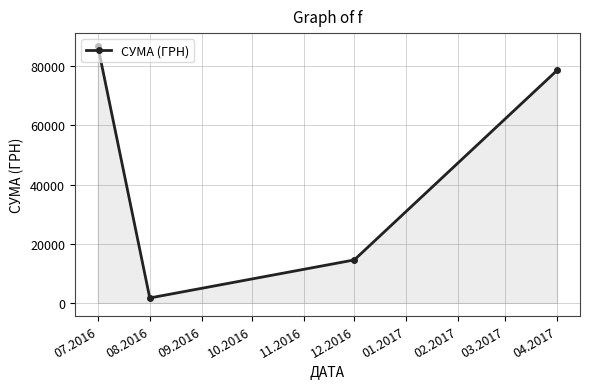

Does the chart have visible grid lines?

Yes